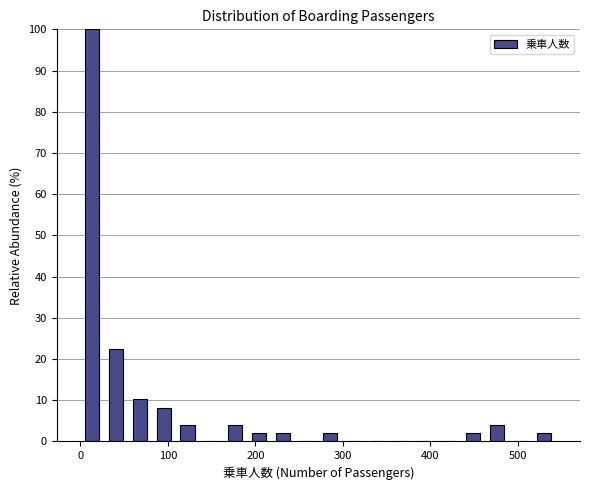

Read against the x-axis, roughly where is the centre of the tallest bar?

10